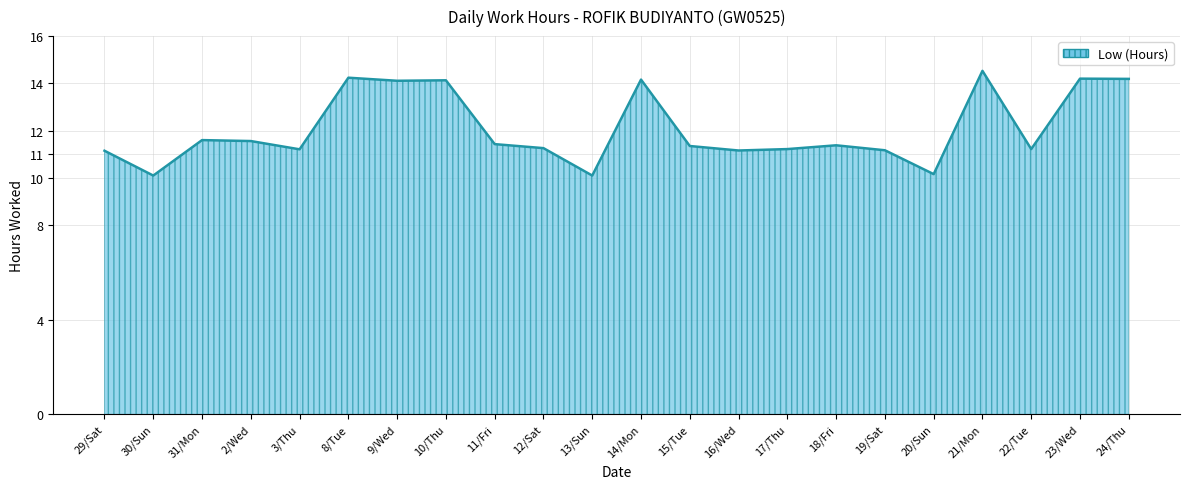

What is the approximate value at 24/Thu?

14.2